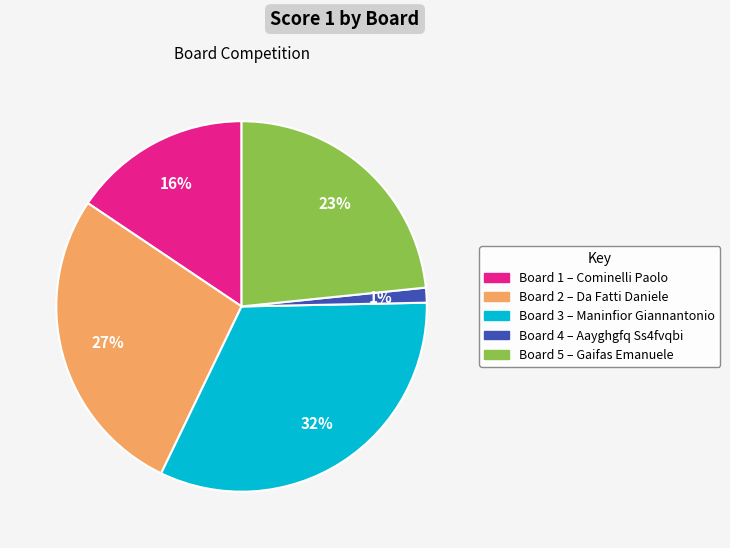

Which has a higher value, Board 4 or Board 3?

Board 3